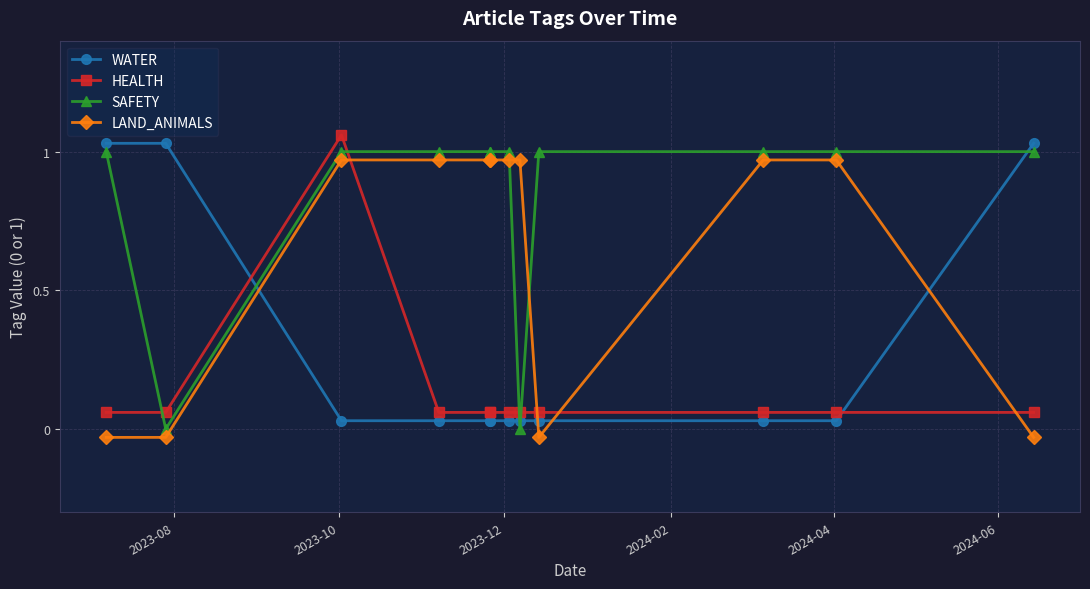

Between 9 and 10, which series saw the biggest shift?

WATER